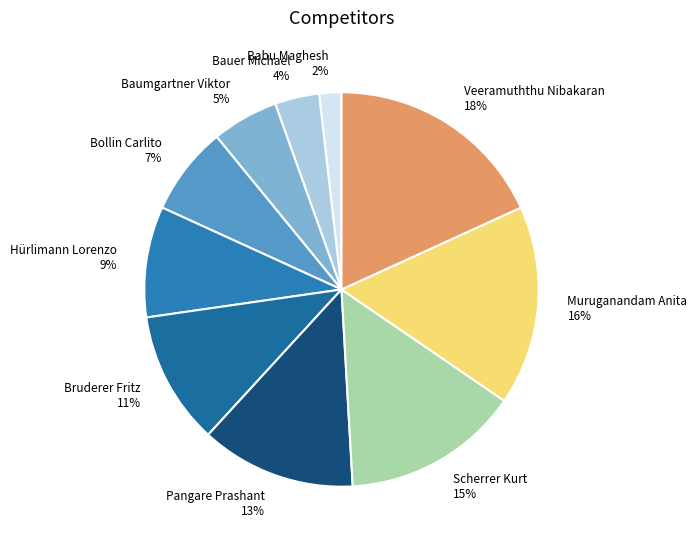

Which slice is the smallest?

Babu Maghesh